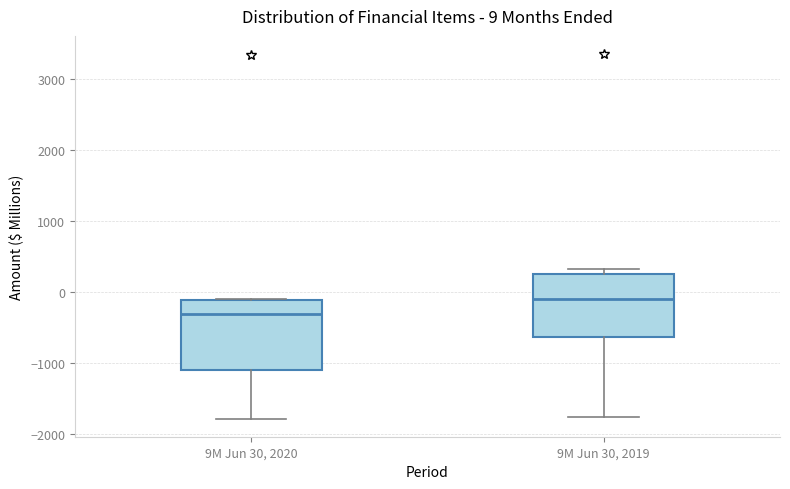

Which box is the tallest, from its lower edge to its upper edge?

9M Jun 30, 2020